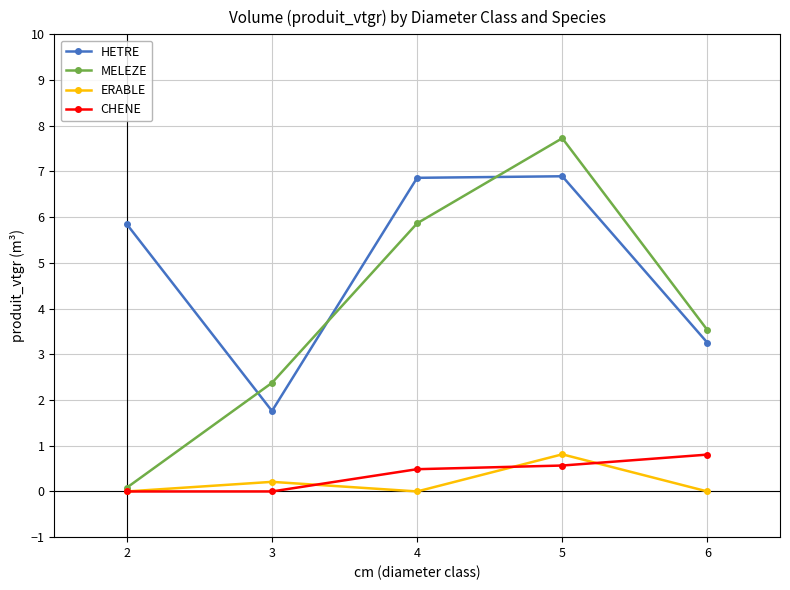

True or false: ERABLE and CHENE cross at least once.

True